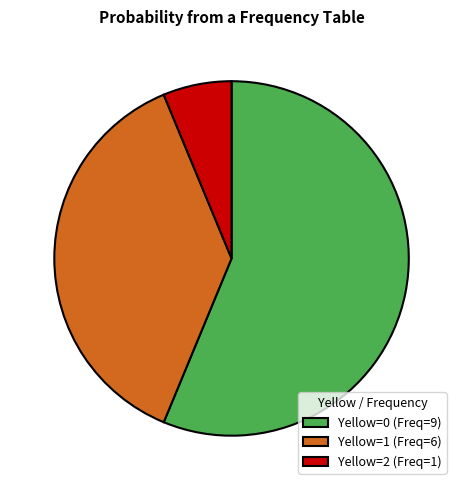

Which has a higher value, Yellow=2 (Freq=1) or Yellow=1 (Freq=6)?

Yellow=1 (Freq=6)